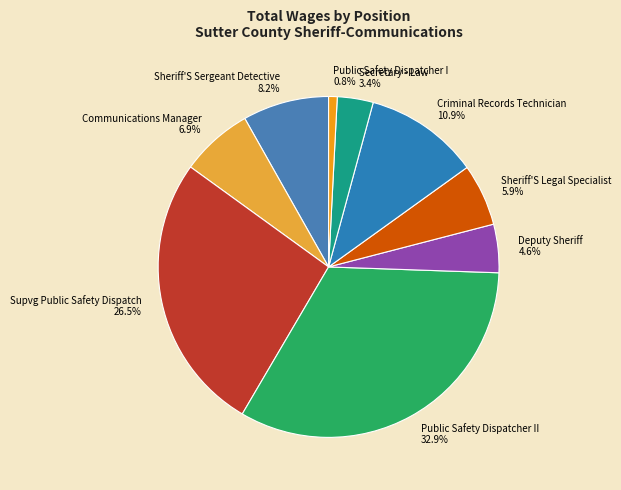

To the nearest percent, what is the average slice percentage?

11%